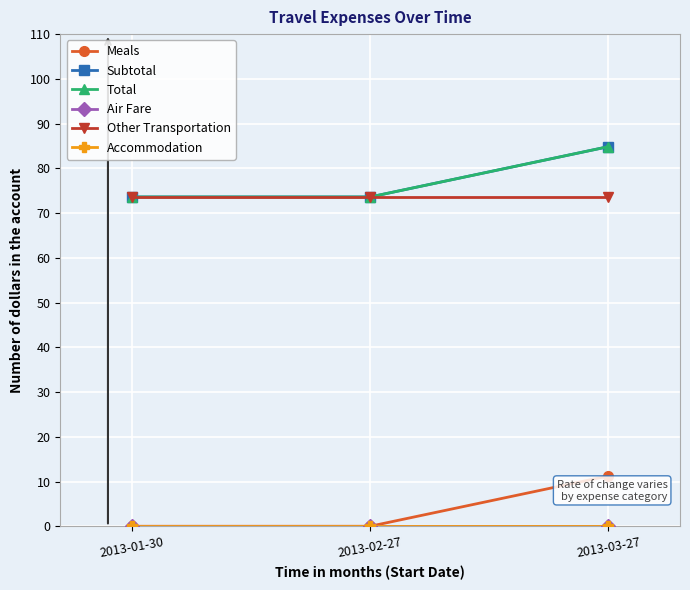

Reading left to right, list all the values displayed in this chart.

Meals: 0.0	0.0	11.2
Subtotal: 73.6	73.6	84.8
Total: 73.6	73.6	84.8
Air Fare: 0.0	0.0	0.0
Other Transportation: 73.6	73.6	73.6
Accommodation: 0.0	0.0	0.0